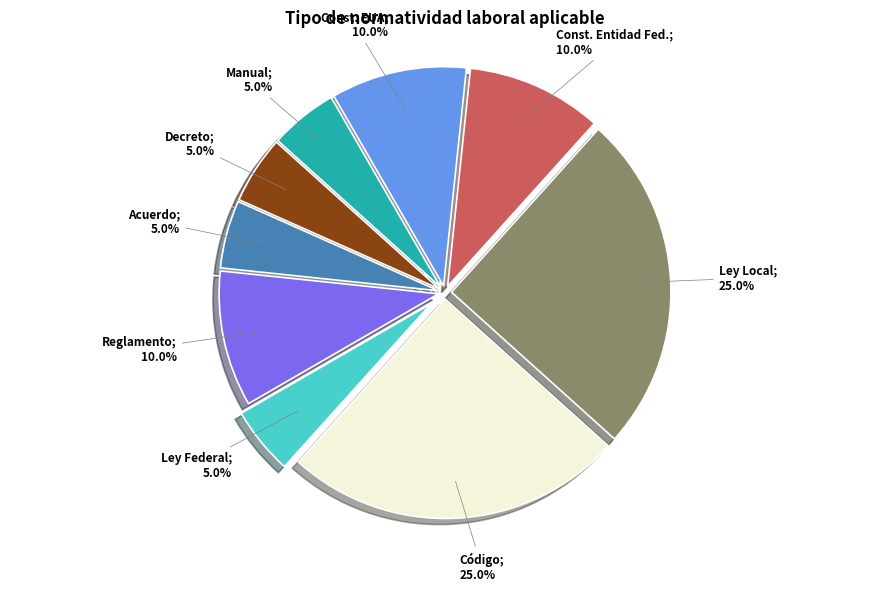

Is there a majority slice in this chart?

No